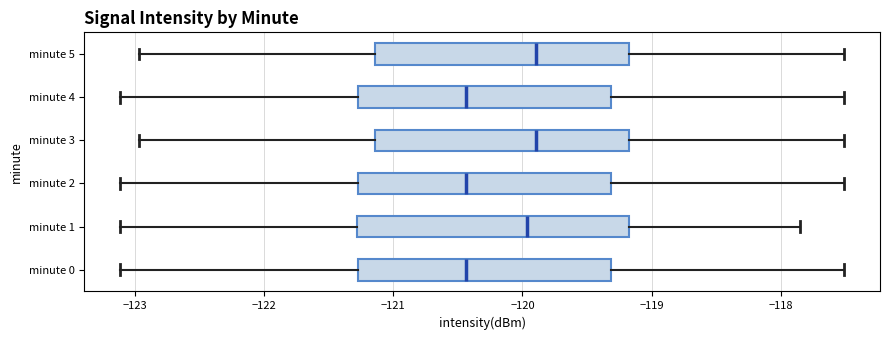

Where does the left whisker of the box for minute 5 end on the x-axis? The values are not printed on the chart, so give them approximately, as read against the axis.

-123.0